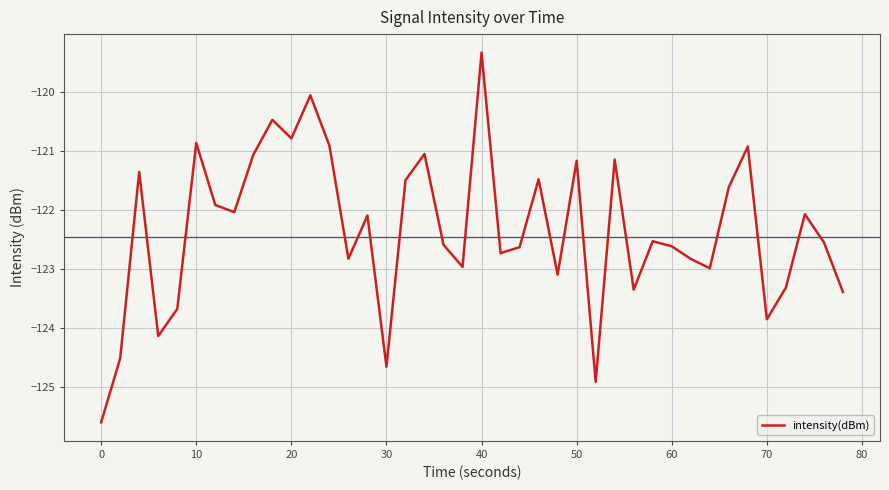

What is the difference between the maximum and minimum values?

6.3